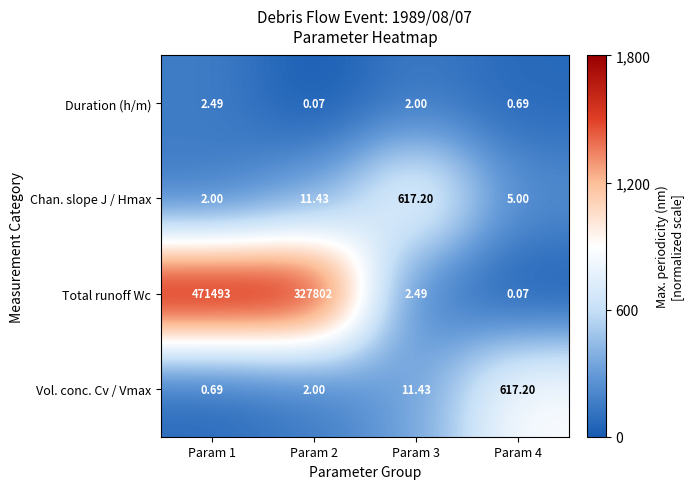

Rank the series at Param 1 from highest to lowest value.

Total runoff Wc, Duration (h/m), Chan. slope J / Hmax, Vol. conc. Cv / Vmax